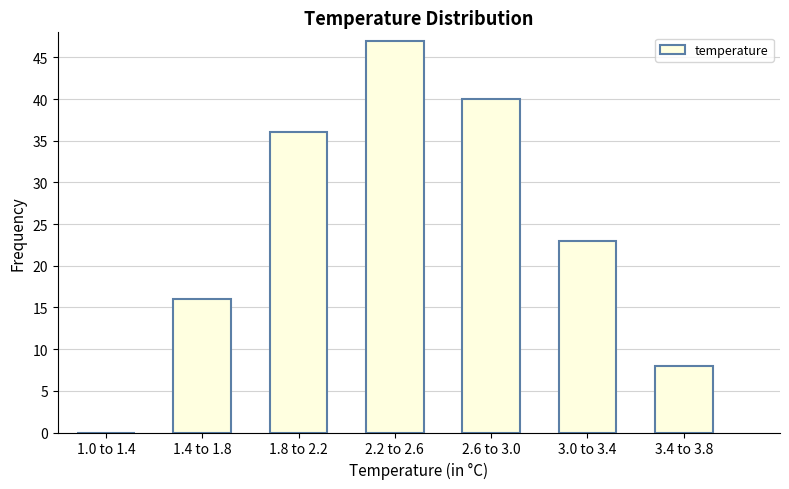

Reading left to right, list all the values displayed in this chart.

1.0 to 1.4=0	1.4 to 1.8=16	1.8 to 2.2=36	2.2 to 2.6=47	2.6 to 3.0=40	3.0 to 3.4=23	3.4 to 3.8=8